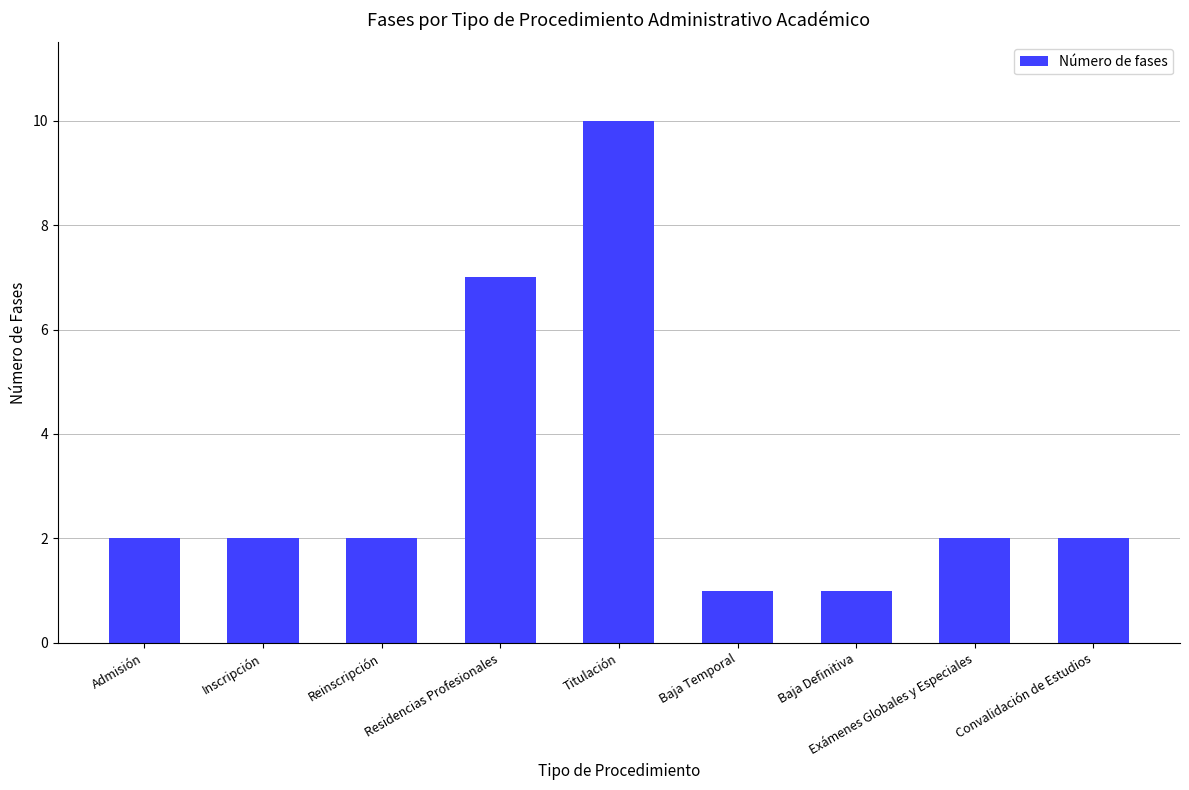

At which label is the value closest to 5?

Residencias Profesionales